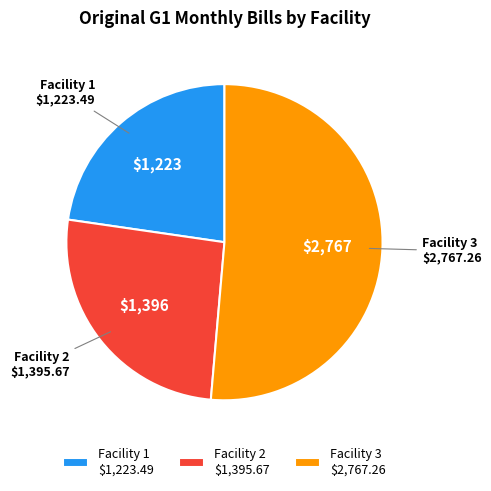

Which has a higher value, Facility 1 or Facility 2?

Facility 2